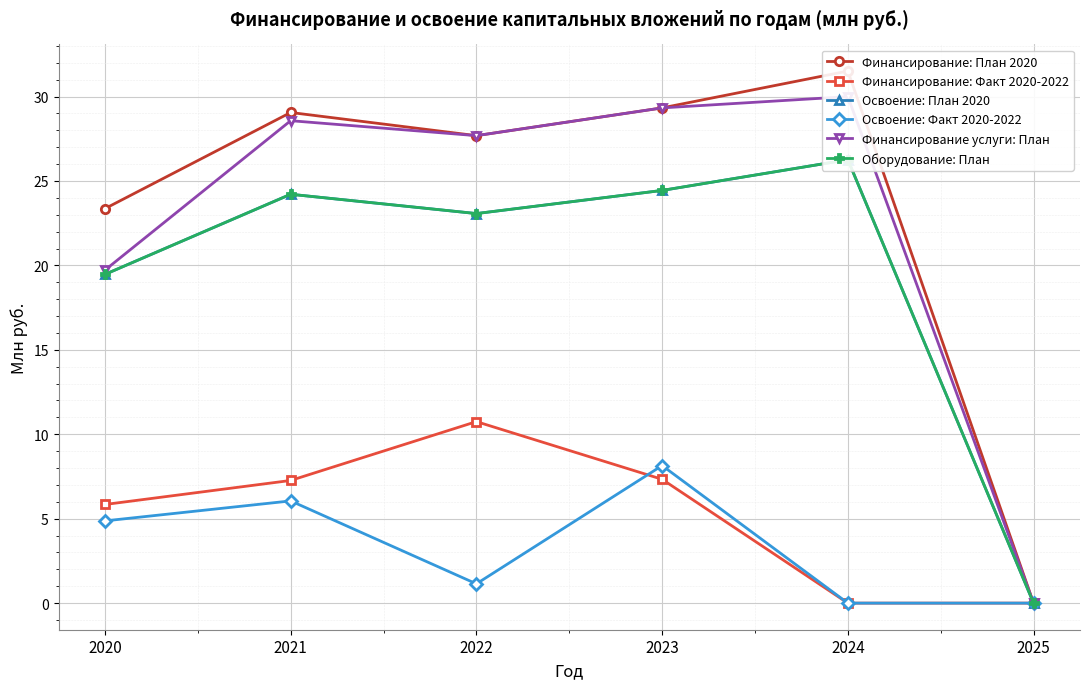

True or false: Оборудование: План has more than 1 interior local peaks.

True